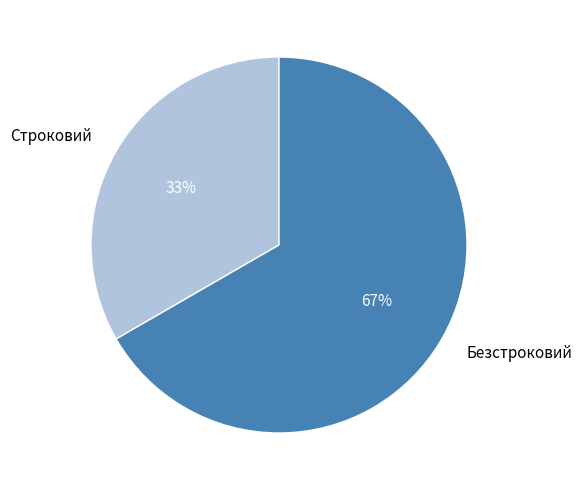

Which category has the biggest portion of the pie?

Безстроковий